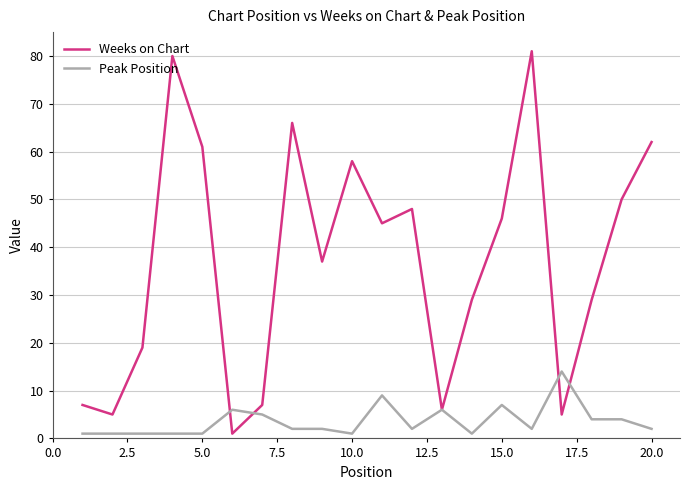

Which series has the largest range (max minus min)?

Weeks on Chart